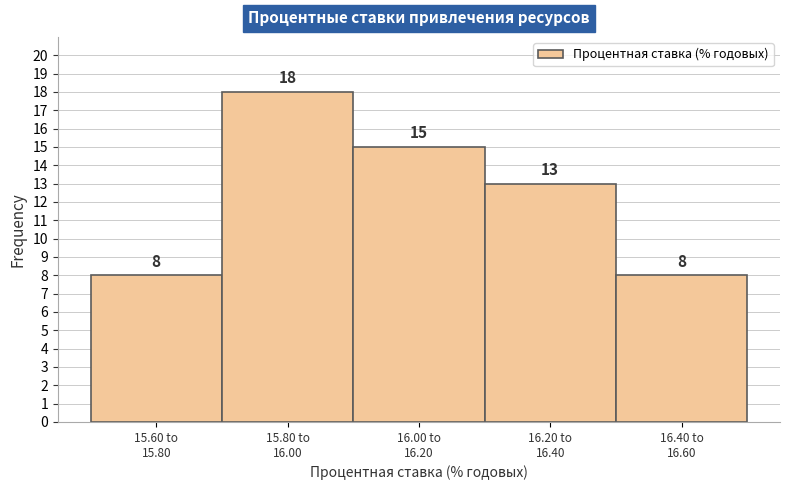

Reading right to left, list all the values displayed in this chart.

8	13	15	18	8